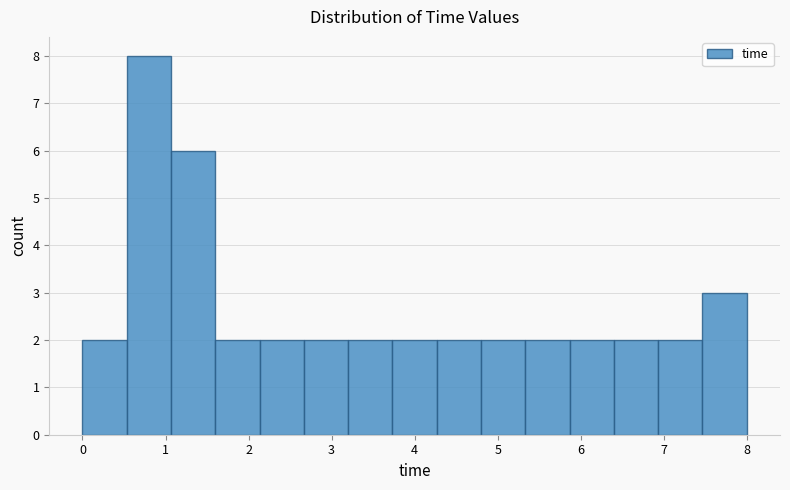

Which range on the x-axis has the tallest bar?

0.5 to 1.1